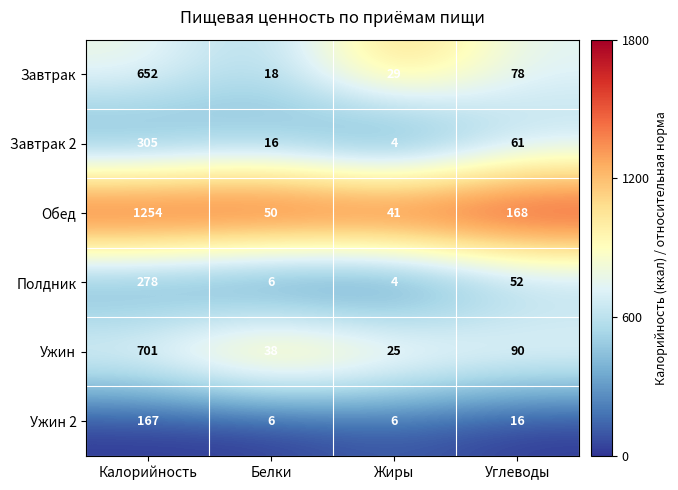

What is the difference between the highest and lowest values at Углеводы?

152